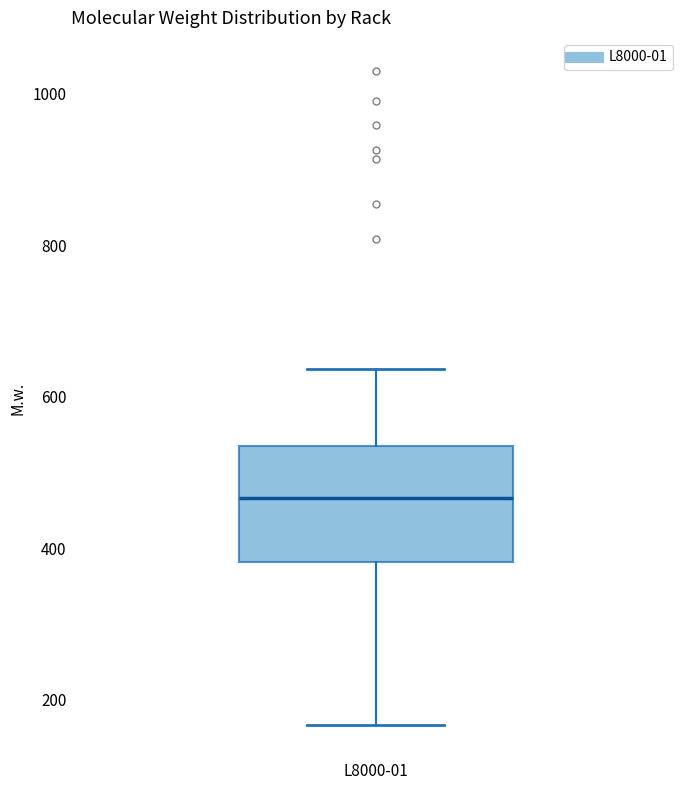

Transcribe this box plot: give where the median line is, the range the box spans, and where the two whiskers end, as read against the y-axis. The values are not printed on the chart, so give them approximately, as read against the axis.

median 460, box 380 to 540, whiskers 160 to 640